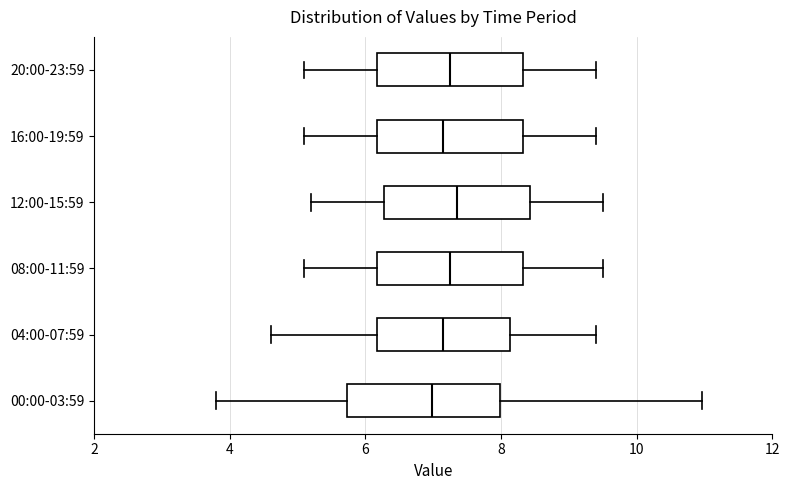

Where is the right edge of the box for 00:00-03:59 on the x-axis? The values are not printed on the chart, so give them approximately, as read against the axis.

8.0